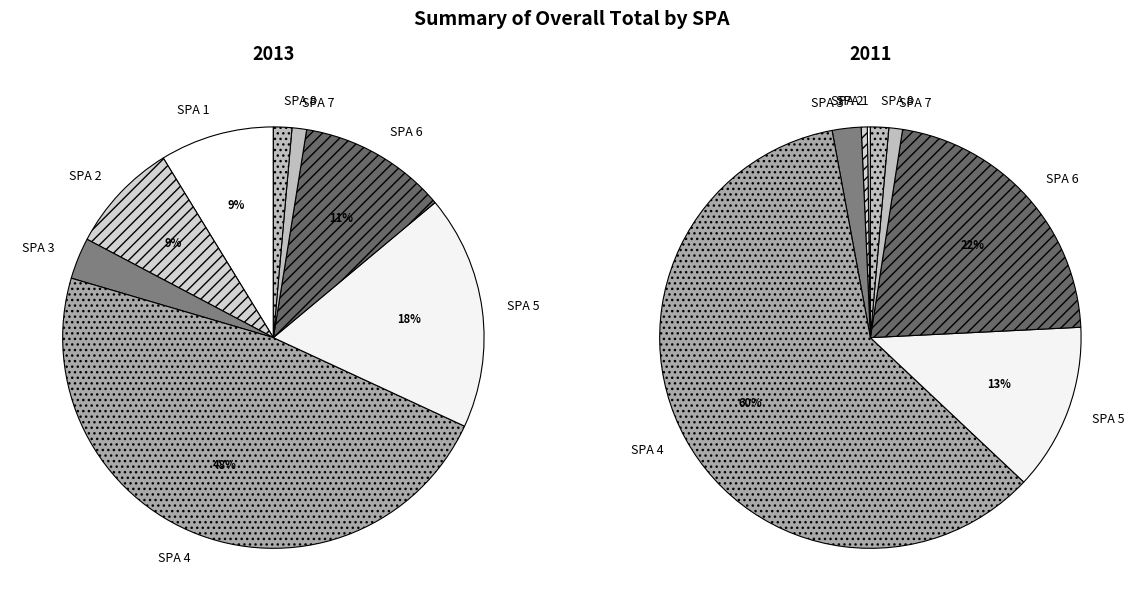

To the nearest percent, what is the difference between the largest and smallest slice percentages?

47%